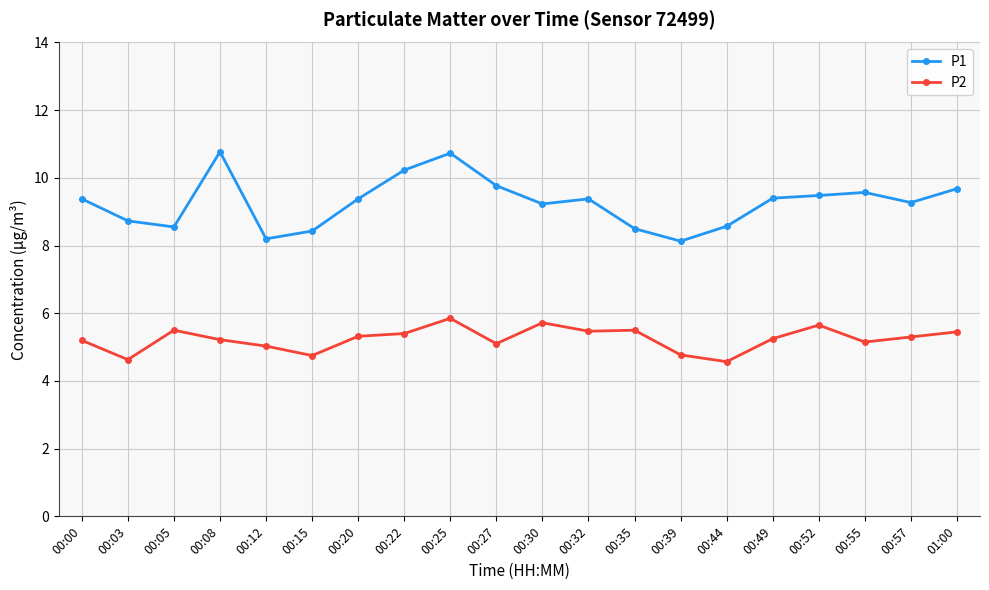

What value does the P2 series have at 00:08?

5.2